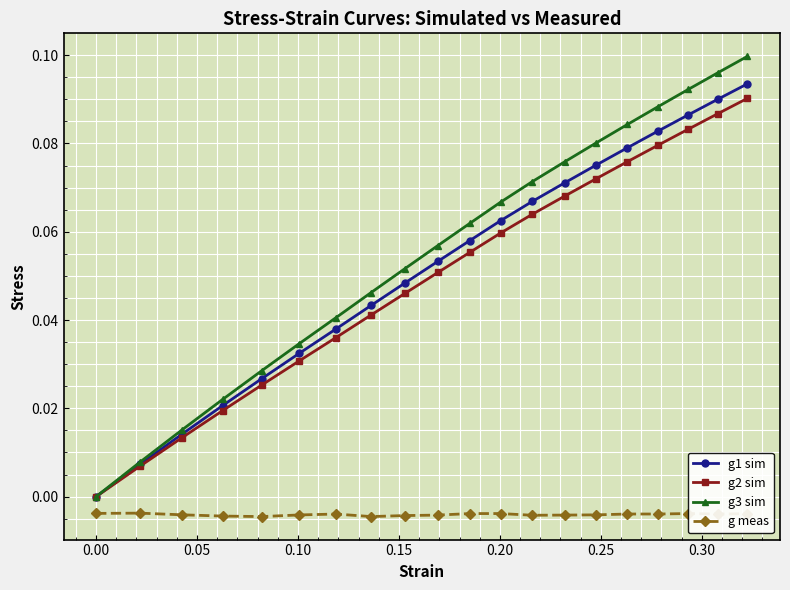

True or false: g meas and g2 sim cross at least once.

False